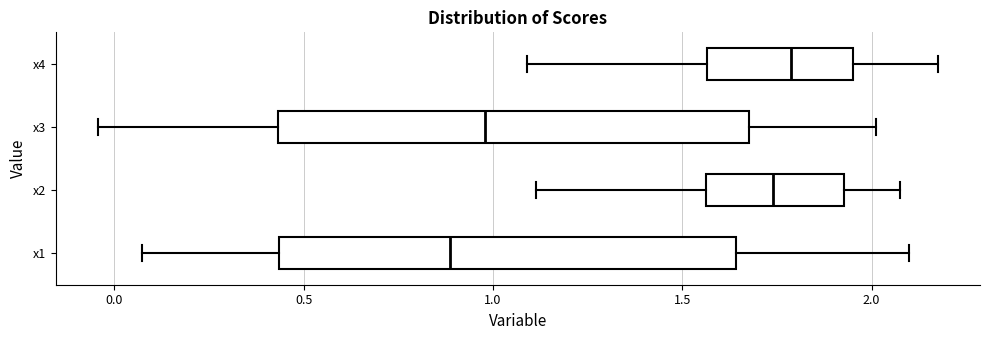

Which box's median line is the furthest to the left?

x1